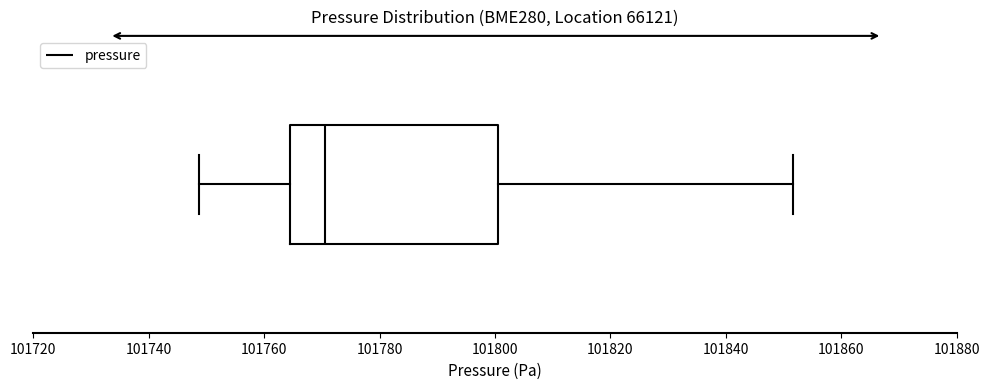

Where does the median line of the box sit on the x-axis? The values are not printed on the chart, so give them approximately, as read against the axis.

101770